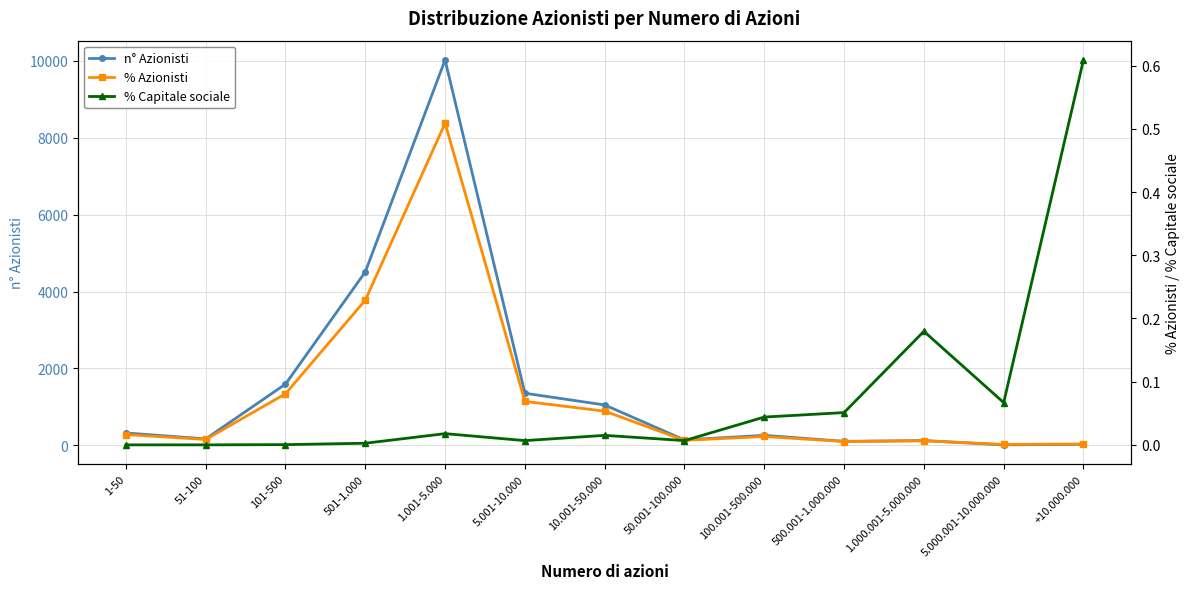

Which has a higher value, 1-50 or 51-100?

1-50